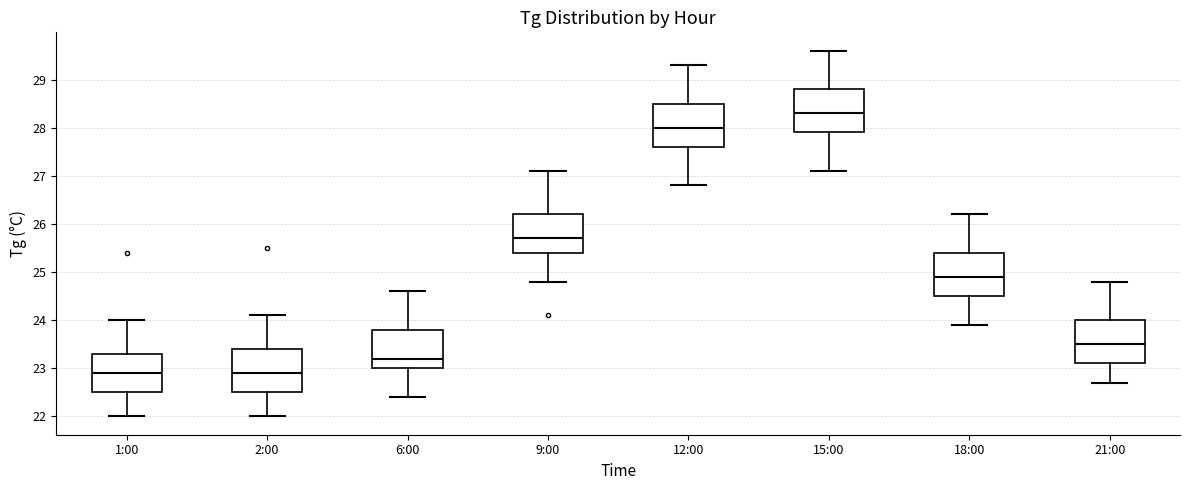

Reading left to right, transcribe this box plot: for each box, give where its median line is, the range the box spans, and where its two whiskers end, as read against the y-axis. The values are not printed on the chart, so give them approximately, as read against the axis.

1:00: median 22.9, box 22.5 to 23.3, whiskers 22.0 to 24.0
2:00: median 22.9, box 22.5 to 23.4, whiskers 22.0 to 24.1
6:00: median 23.2, box 23.0 to 23.8, whiskers 22.4 to 24.6
9:00: median 25.7, box 25.4 to 26.2, whiskers 24.8 to 27.1
12:00: median 28.0, box 27.6 to 28.5, whiskers 26.8 to 29.3
15:00: median 28.3, box 27.9 to 28.8, whiskers 27.1 to 29.6
18:00: median 24.9, box 24.5 to 25.4, whiskers 23.9 to 26.2
21:00: median 23.5, box 23.1 to 24.0, whiskers 22.7 to 24.8